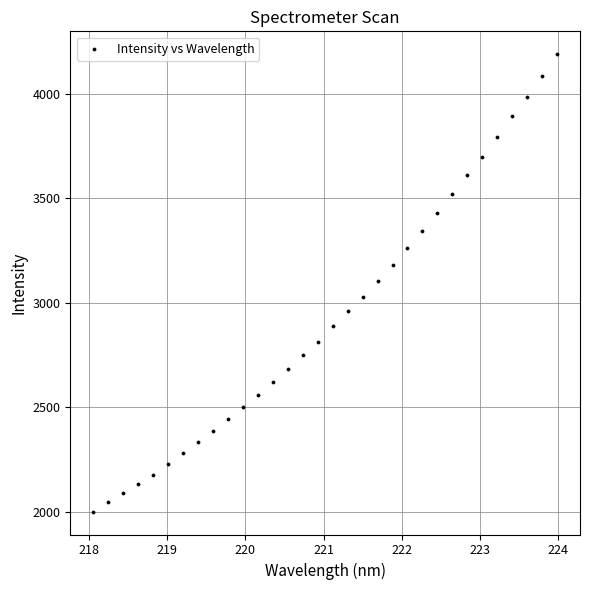

What is the range of X values (max minus min)?

5.9